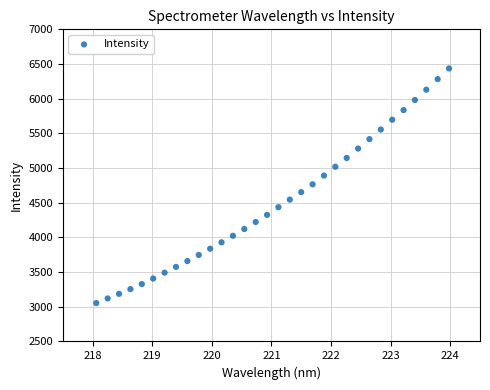

What is the range of Y values (max minus min)?

3382.9